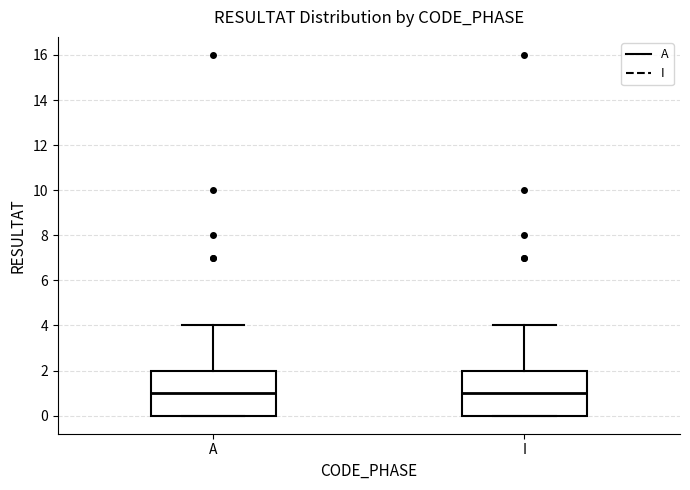

Reading left to right, transcribe this box plot: for each box, give where its median line is, the range the box spans, and where its two whiskers end, as read against the y-axis. The values are not printed on the chart, so give them approximately, as read against the axis.

A: median 1, box 0 to 2, whiskers 0 to 4
I: median 1, box 0 to 2, whiskers 0 to 4